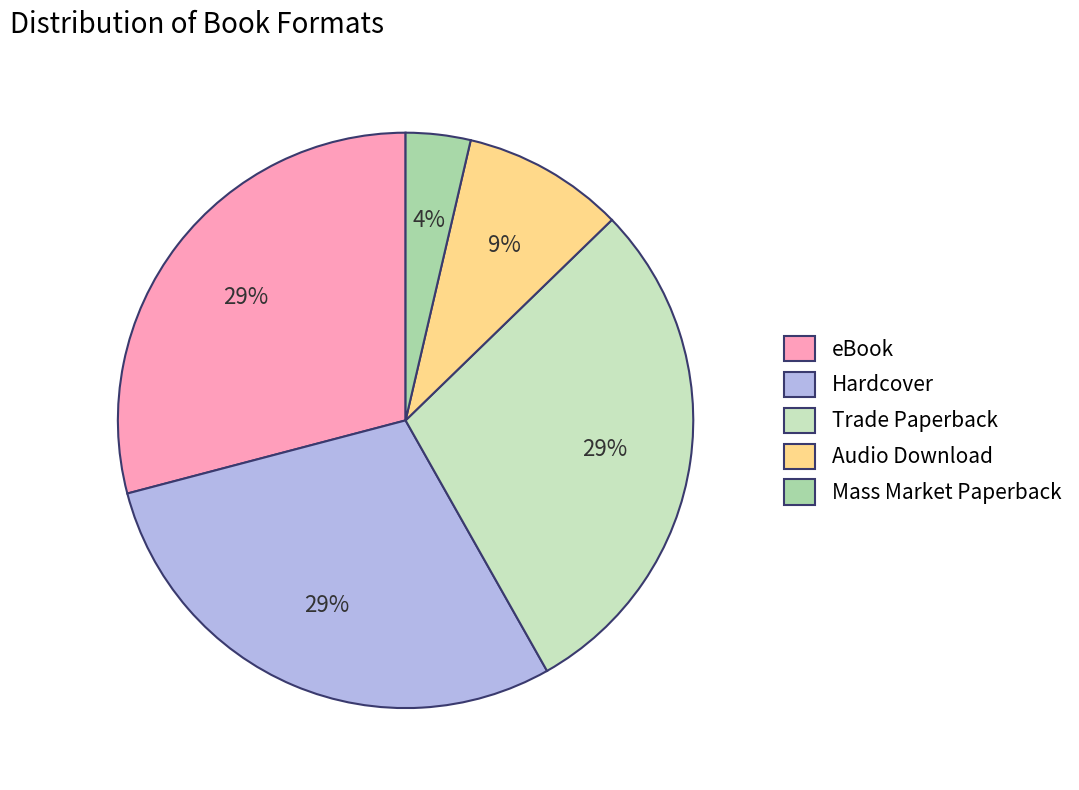

Between Hardcover and Audio Download, which is larger?

Hardcover